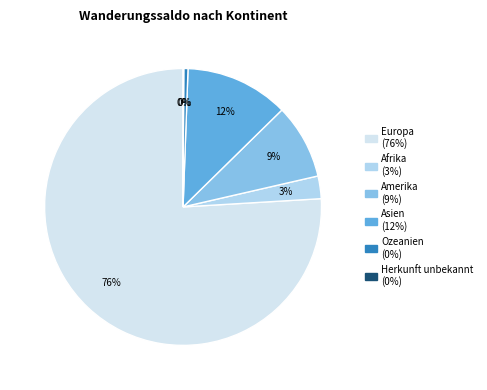

Is the sum of Amerika and Europa greater than half?

Yes